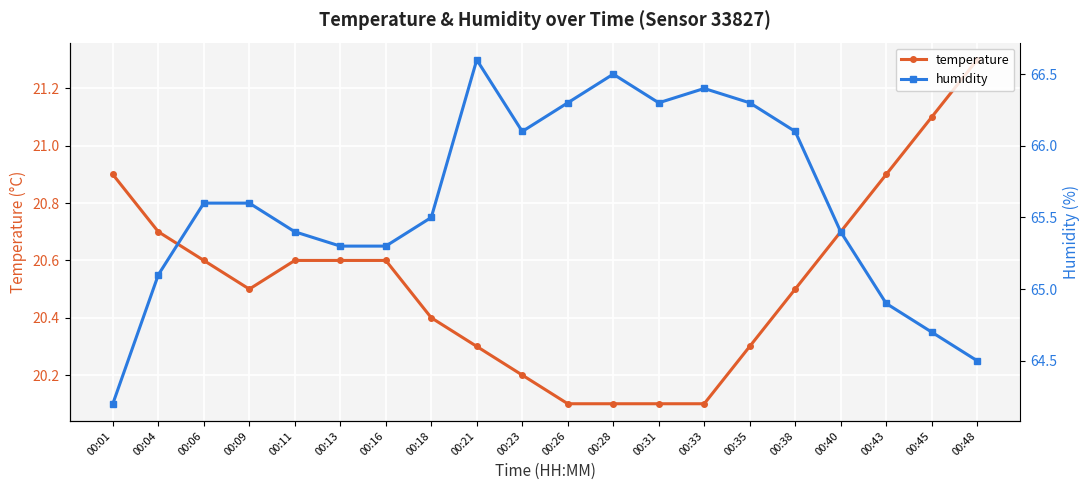

Rank the series at 00:33 from lowest to highest value.

temperature, humidity